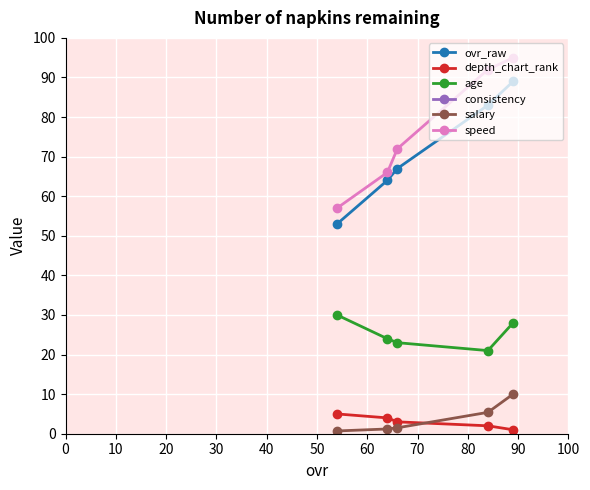

What is the sum of all ovr_raw values?

356.0